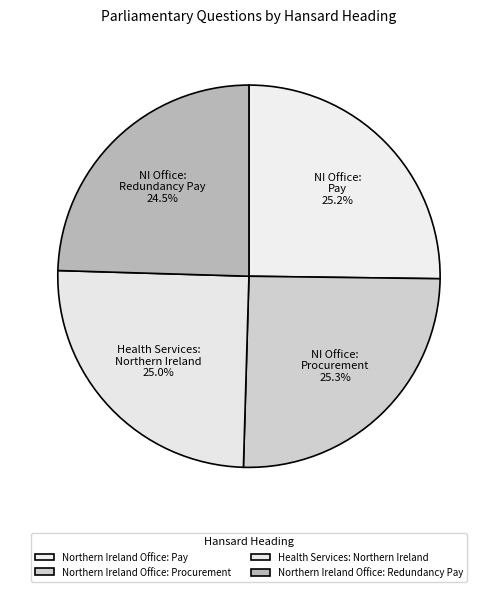

The Northern Ireland Office: Pay slice represents 25% of the pie. True or false?

True